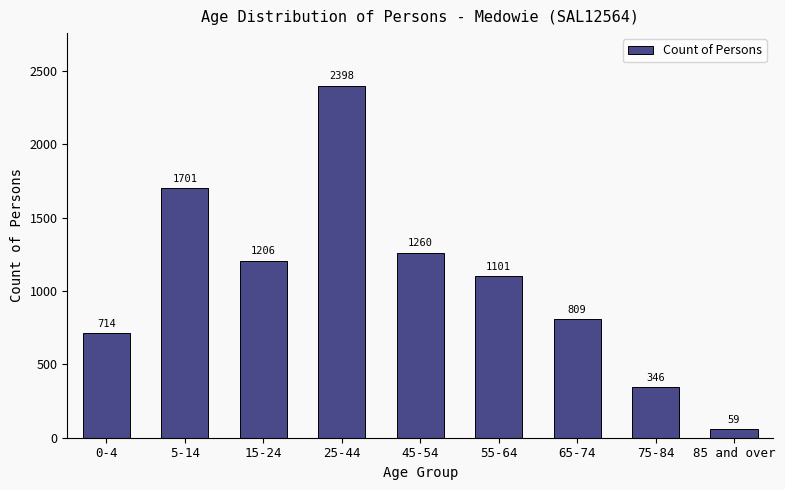

Reading left to right, list all the values displayed in this chart.

714	1701	1206	2398	1260	1101	809	346	59